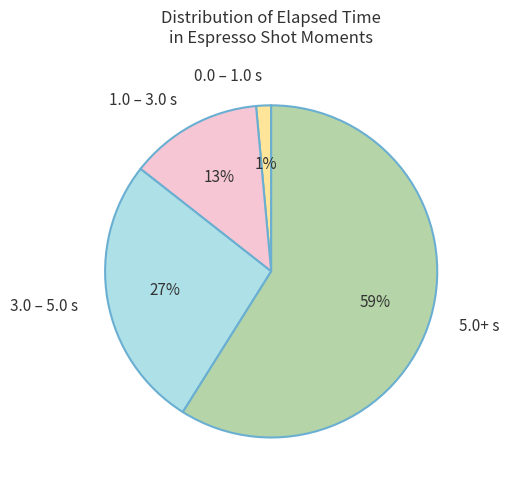

Count the number of slices in the pie.

4